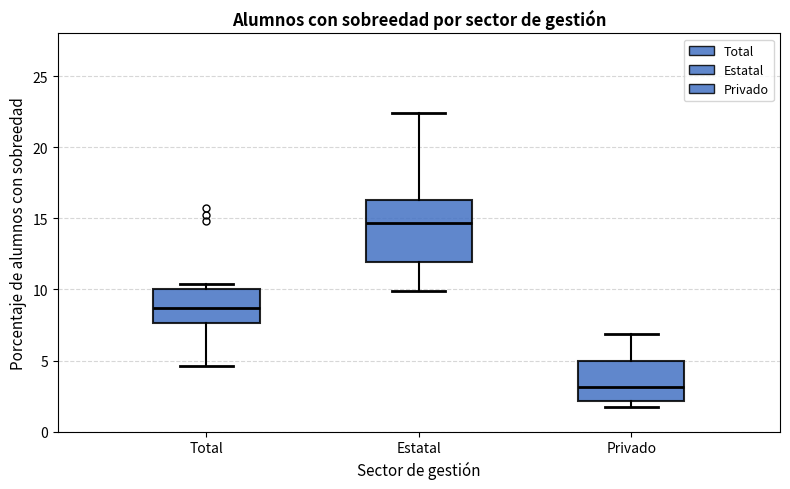

Reading left to right, transcribe this box plot: for each box, give where its median line is, the range the box spans, and where its two whiskers end, as read against the y-axis. The values are not printed on the chart, so give them approximately, as read against the axis.

Total: median 8.5, box 7.5 to 10.0, whiskers 4.5 to 10.5
Estatal: median 14.5, box 12.0 to 16.5, whiskers 10.0 to 22.5
Privado: median 3.0, box 2.0 to 5.0, whiskers 1.5 to 7.0